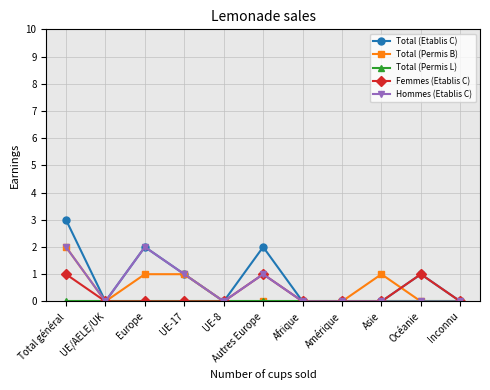

How many distinct data groups are displayed?

5